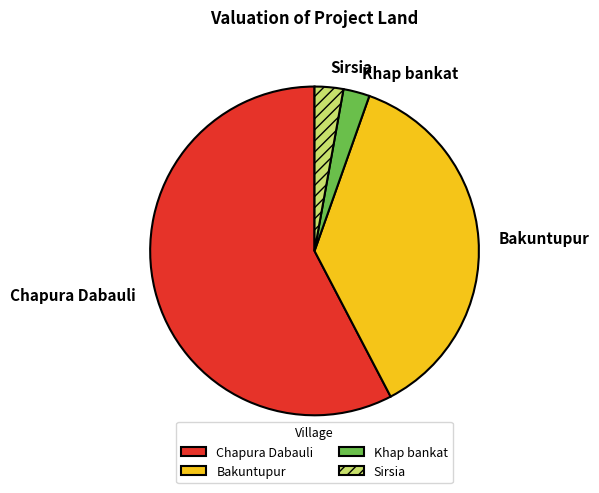

Is Chapura Dabauli the majority of the pie?

Yes